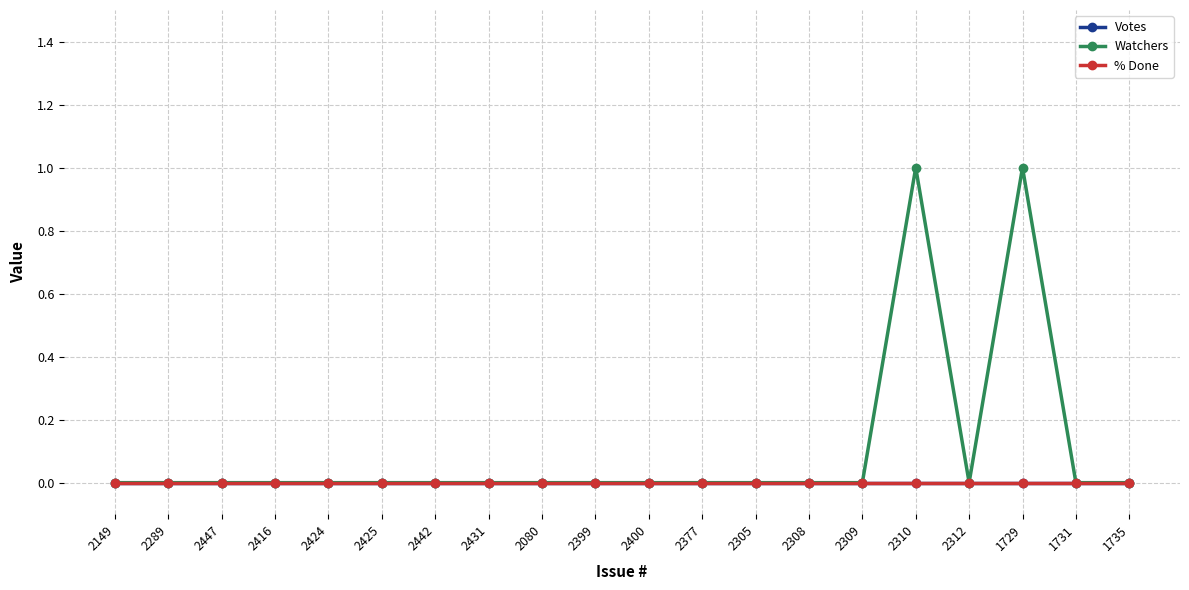

True or false: Watchers has more than 2 points higher than both neighbors.

False